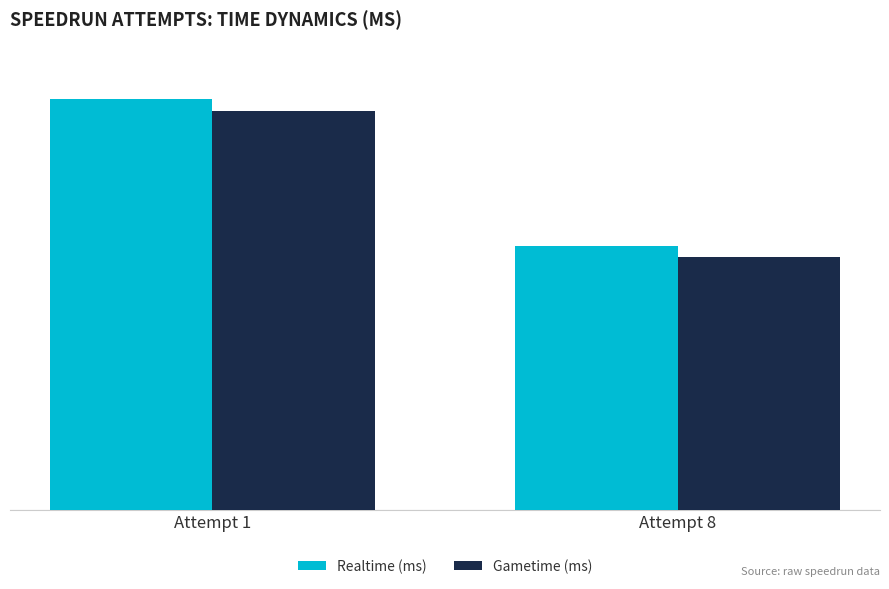

How many bars are there in each group?

2